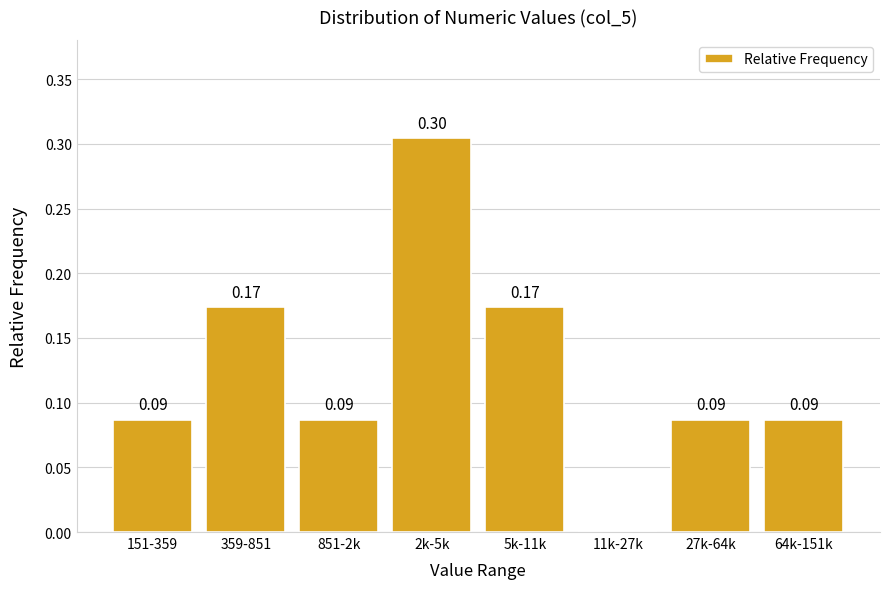

What is the change in value from 151-359 to 2k-5k?

+0.2